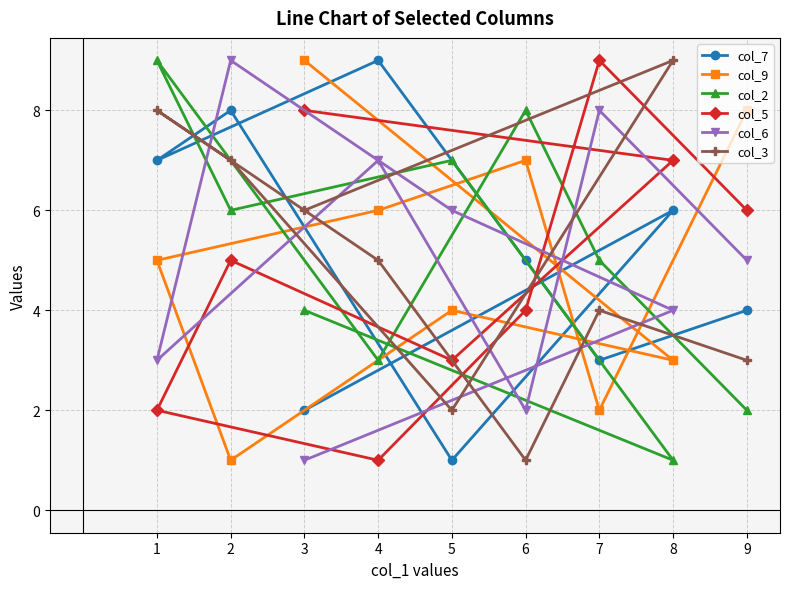

Rank the series by their maximum value, from highest to lowest.

col_7, col_9, col_2, col_5, col_6, col_3